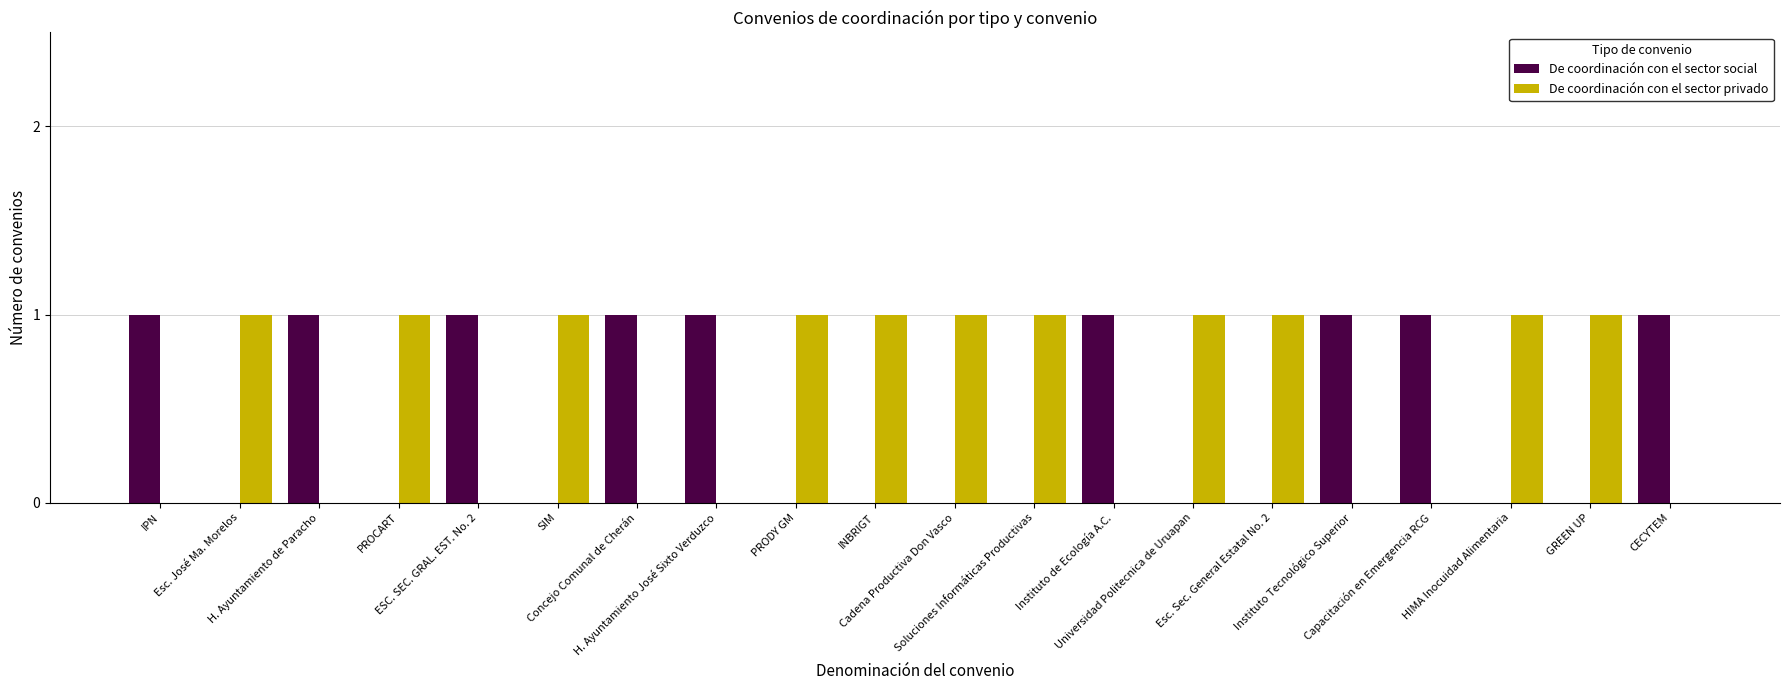

Which category has the lowest value across all series?

Esc. José Ma. Morelos